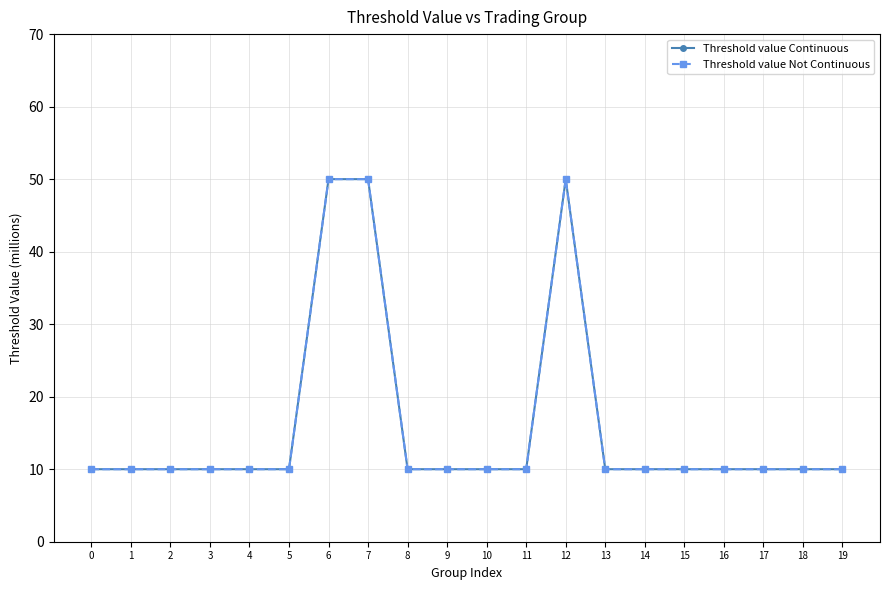

Read the Threshold value Not Continuous value at 13, to the nearest 5.

10